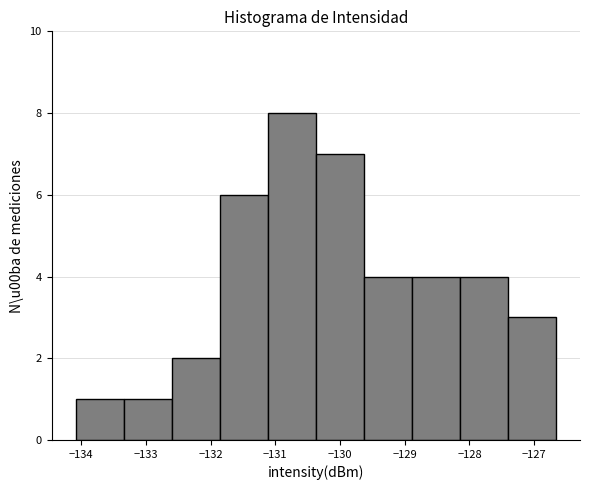

Which range on the x-axis has the tallest bar?

-131.1 to -130.4